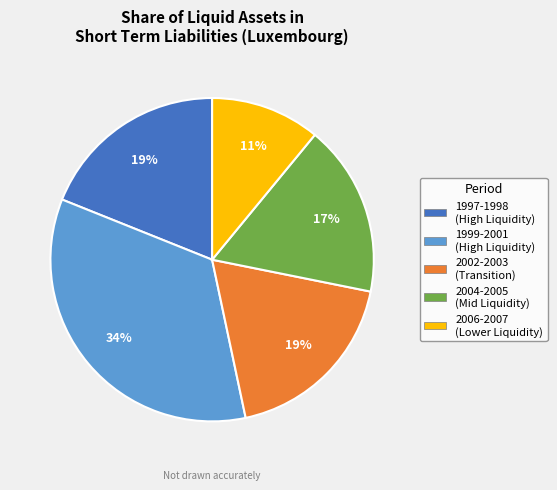

To the nearest percent, what is the difference between the 1999-2001 (High Liquidity) and 1997-1998 (High Liquidity) slice percentages?

15%